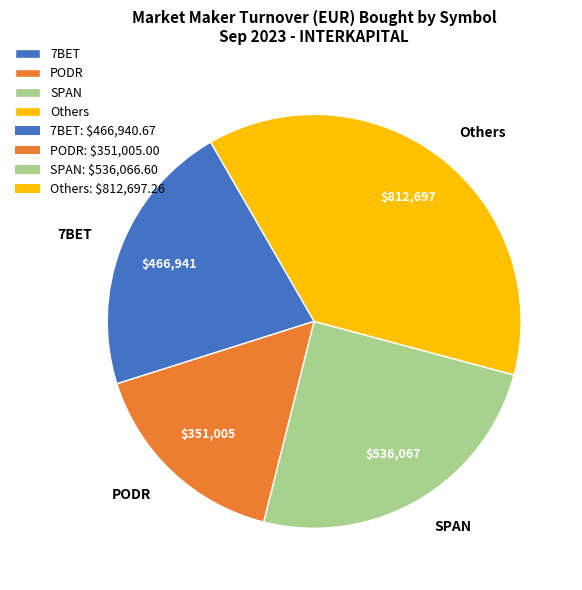

Combined, do Others and PODR account for over 50%?

Yes